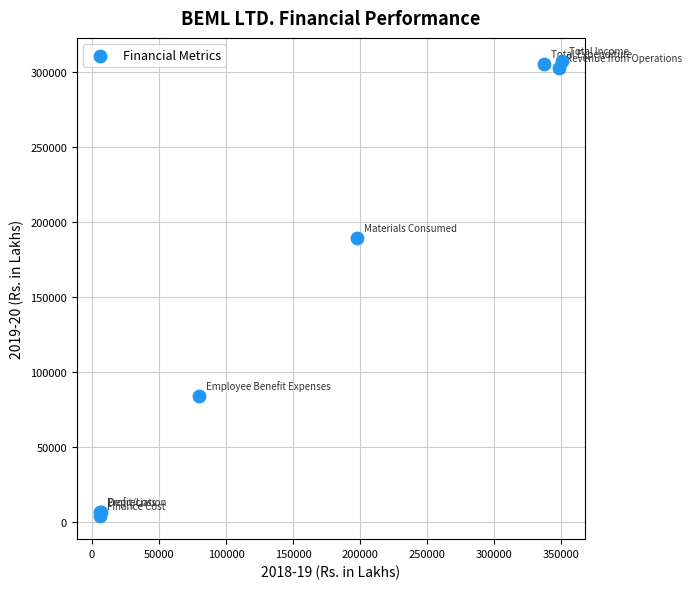

What Y value in the scatter plot is closest to 155893?

189588